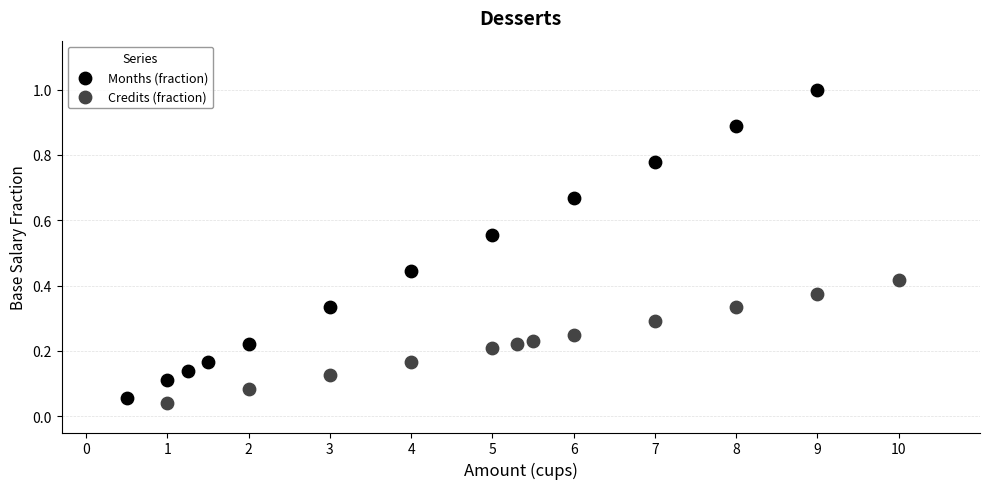

Which series has the largest Y range (max minus min)?

Months (fraction)